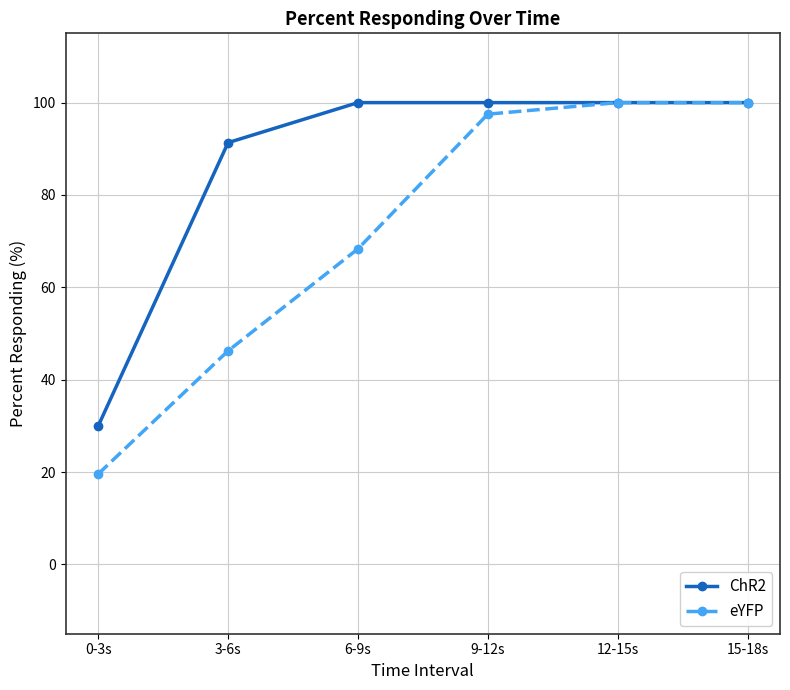

True or false: eYFP has more than 1 points higher than both neighbors.

False